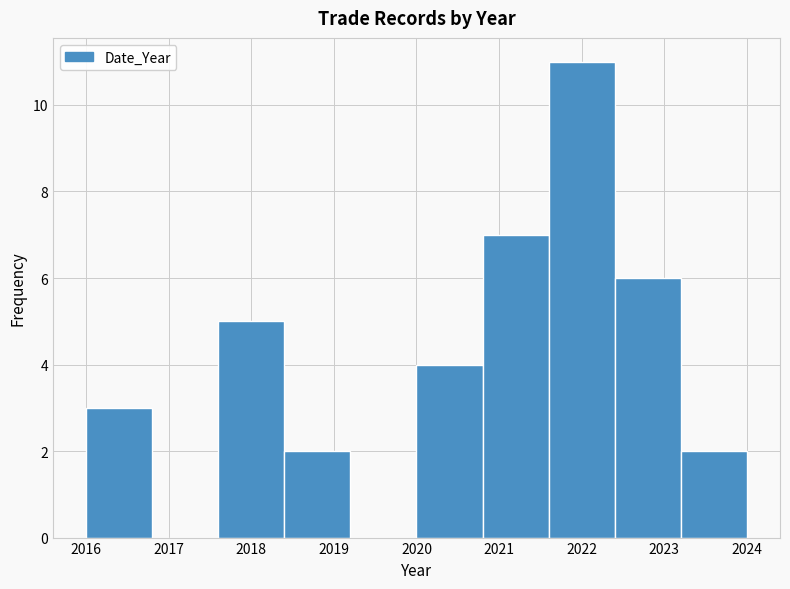

Reading left to right, list every bar in this chart as the range it spans on the x-axis followed by its height. The values are not printed on the chart, so give them approximately, as read against the axis.

2016.0 to 2016.8: 3
2016.8 to 2017.6: 0
2017.6 to 2018.4: 5
2018.4 to 2019.2: 2
2019.2 to 2020.0: 0
2020.0 to 2020.8: 4
2020.8 to 2021.6: 7
2021.6 to 2022.4: 11
2022.4 to 2023.2: 6
2023.2 to 2024.0: 2